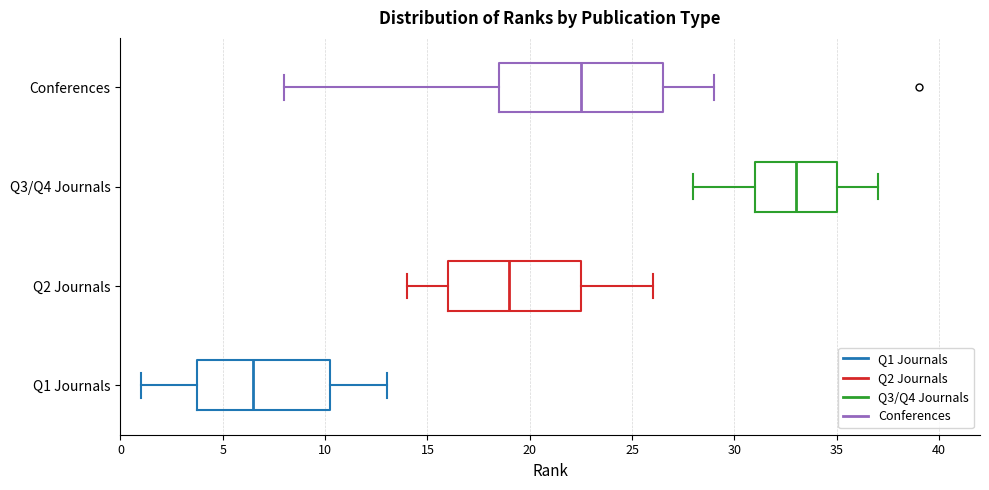

Reading bottom to top, read every box against the x-axis: the position of its median line, the range the box covers, and the ends of its whiskers. The values are not printed on the chart, so give them approximately, as read against the axis.

Q1 Journals: median 6.5, box 4.0 to 10.5, whiskers 1.0 to 13.0
Q2 Journals: median 19.0, box 16.0 to 22.5, whiskers 14.0 to 26.0
Q3/Q4 Journals: median 33.0, box 31.0 to 35.0, whiskers 28.0 to 37.0
Conferences: median 22.5, box 18.5 to 26.5, whiskers 8.0 to 29.0